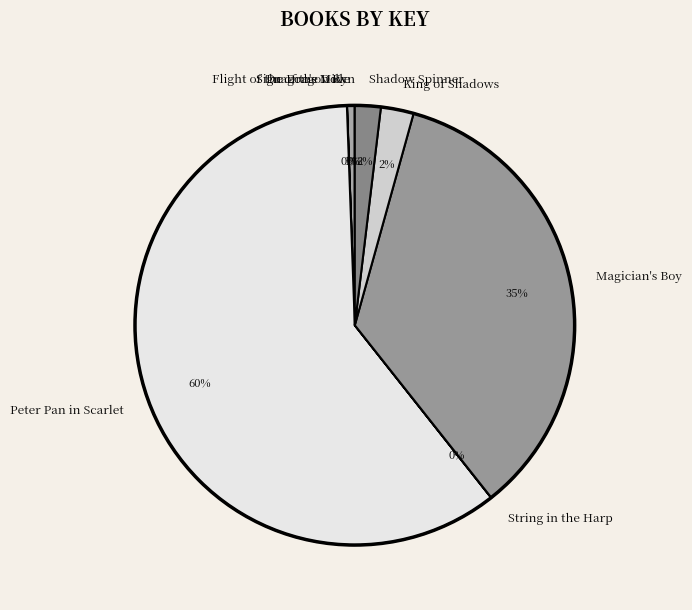

Which slice is the largest?

Peter Pan in Scarlet